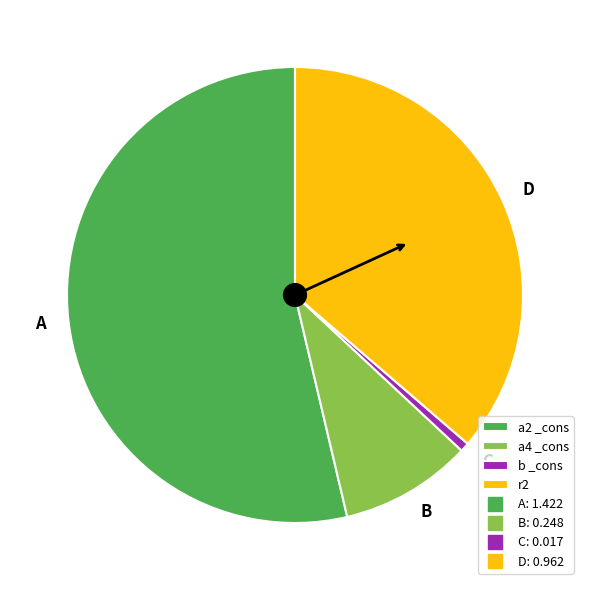

Is there a majority slice in this chart?

Yes